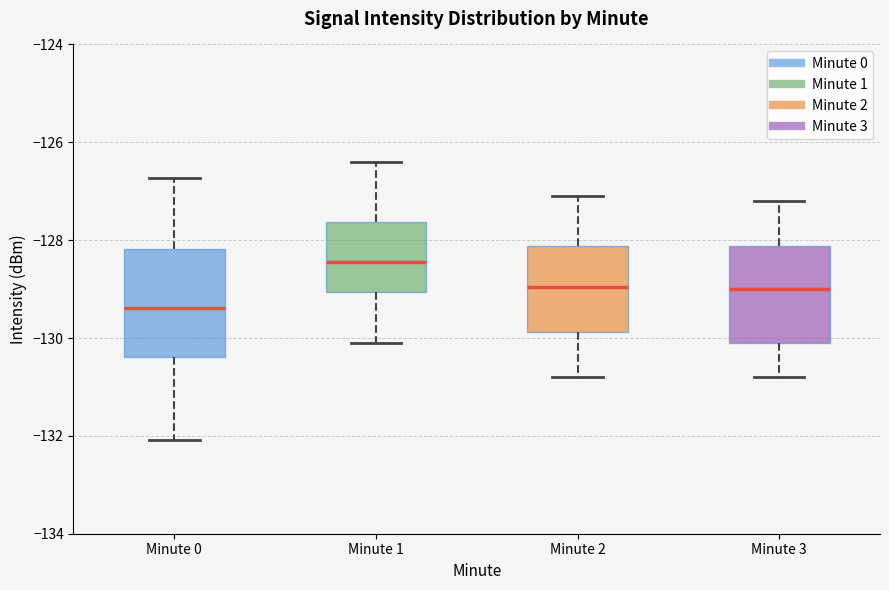

Which box has the highest median line?

Minute 1